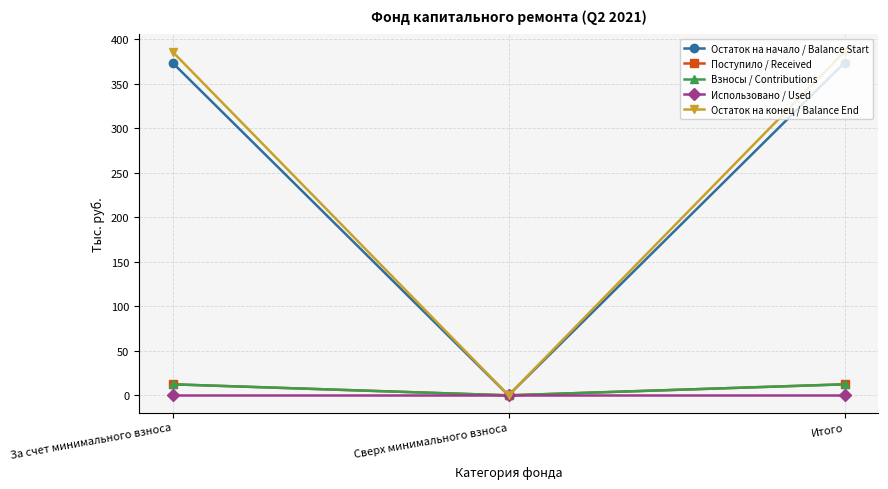

The value of Поступило / Received at Итого is 12.4. True or false?

True